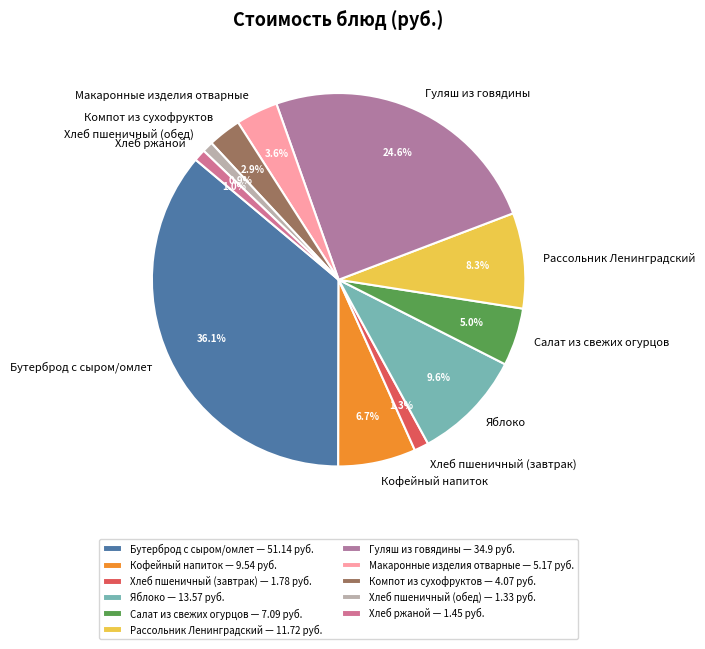

Which category has the biggest portion of the pie?

Бутерброд с сыром/омлет